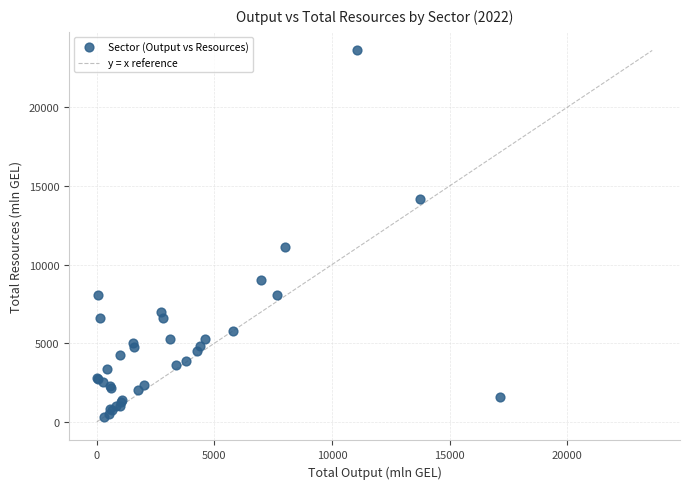

What Y value in the scatter plot is closest to 11958?

11085.9